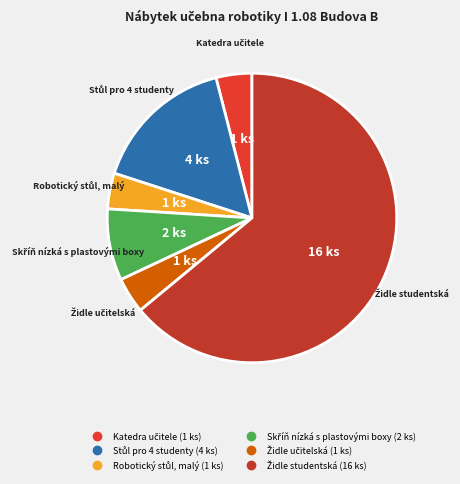

Does any single category account for the majority?

Yes